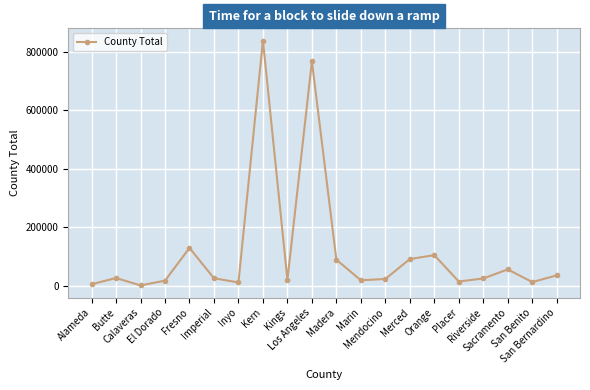

How many series are shown in this chart?

1